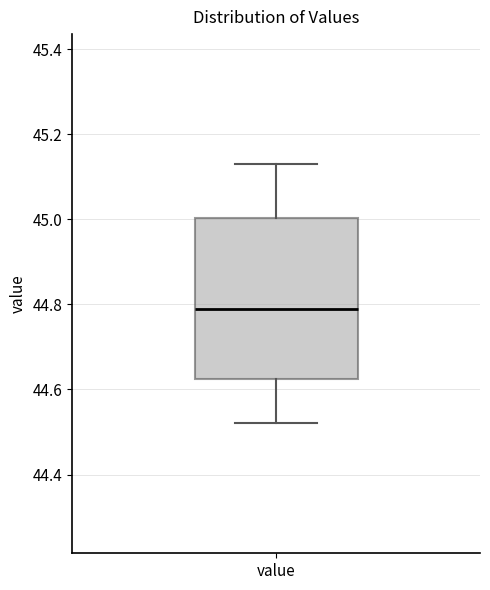

Read this box plot against the y-axis: the position of the median line, the range covered by the box, and the ends of both whiskers. The values are not printed on the chart, so give them approximately, as read against the axis.

median 44.80, box 44.62 to 45.00, whiskers 44.52 to 45.14